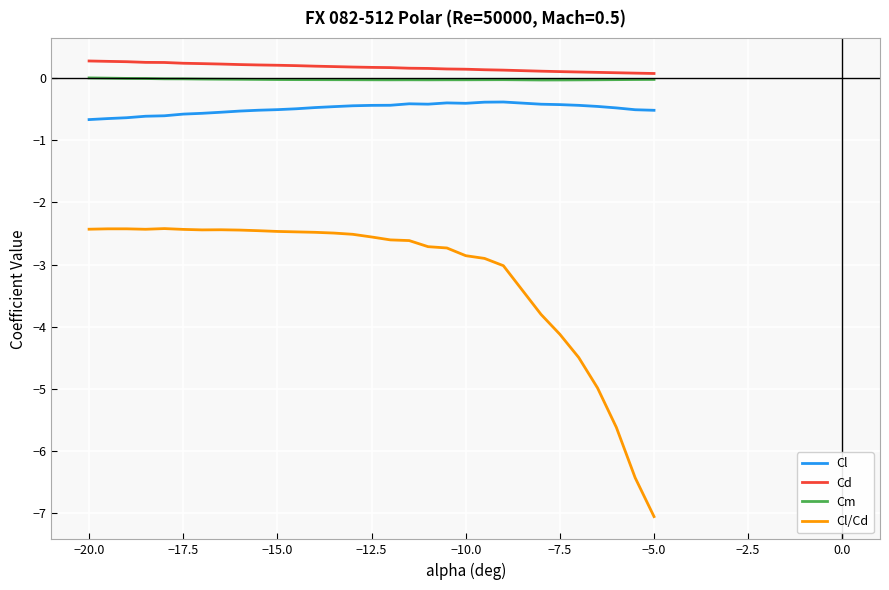

Which series has the largest range (max minus min)?

Cl/Cd